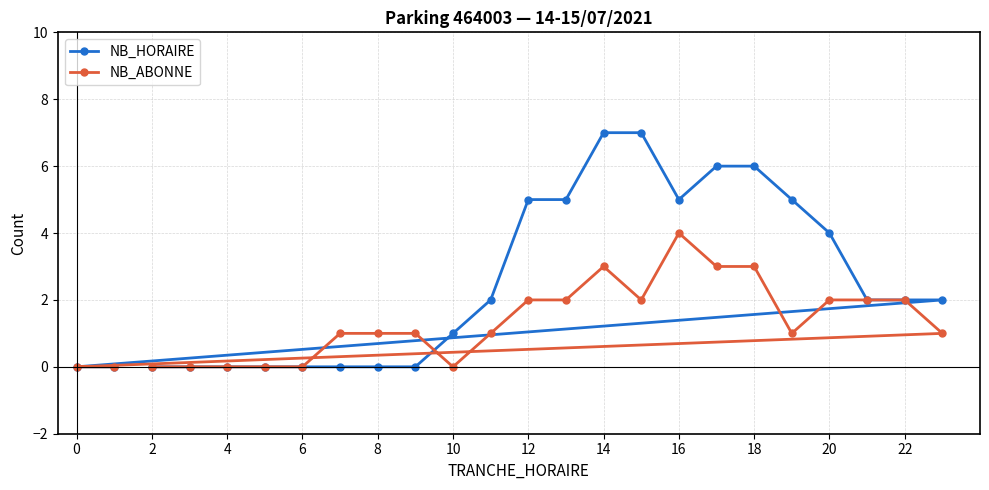

Does the chart display data point markers on the line(s)?

Yes